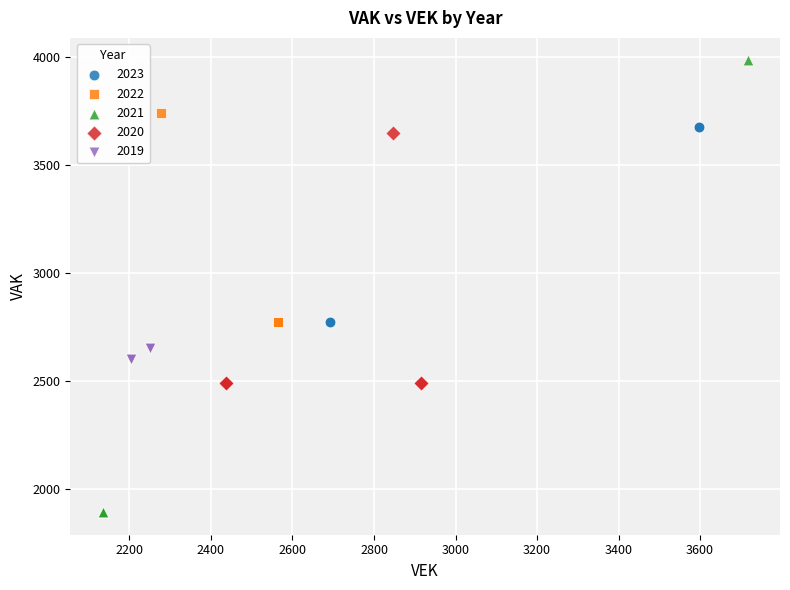

Which series contains the lowest Y value?

2021